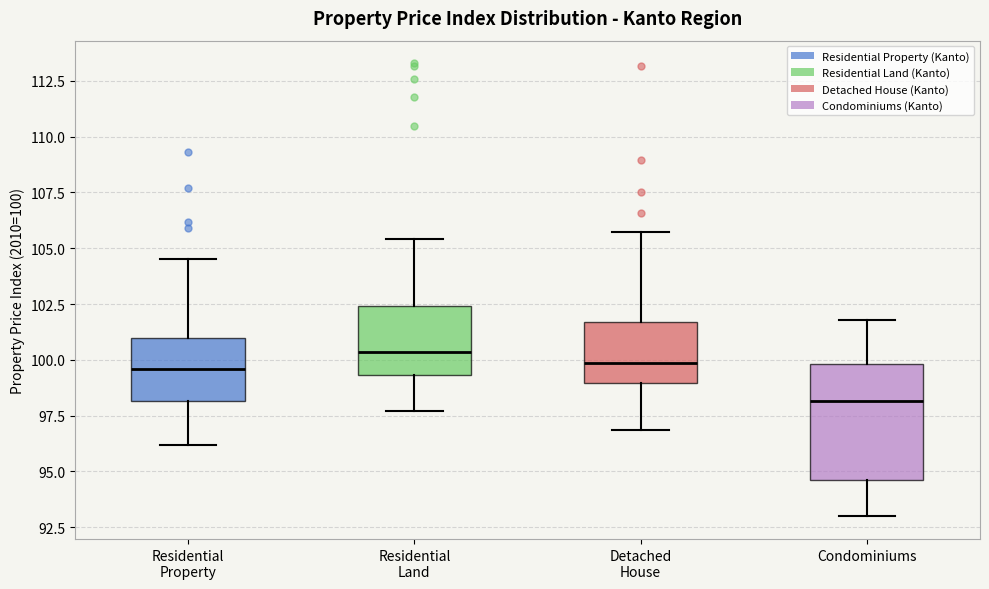

Reading left to right, transcribe this box plot: for each box, give where its median line is, the range the box spans, and where its two whiskers end, as read against the y-axis. The values are not printed on the chart, so give them approximately, as read against the axis.

Residential Property: median 99.5, box 98.0 to 101.0, whiskers 96.0 to 104.5
Residential Land: median 100.5, box 99.5 to 102.5, whiskers 97.5 to 105.5
Detached House: median 100.0, box 99.0 to 101.5, whiskers 97.0 to 105.5
Condominiums: median 98.0, box 94.5 to 100.0, whiskers 93.0 to 102.0